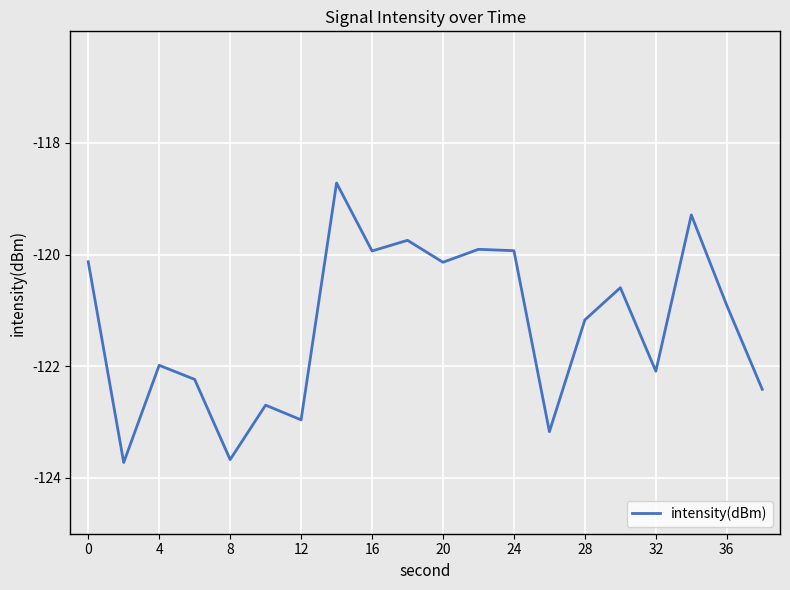

Does the chart have visible grid lines?

Yes